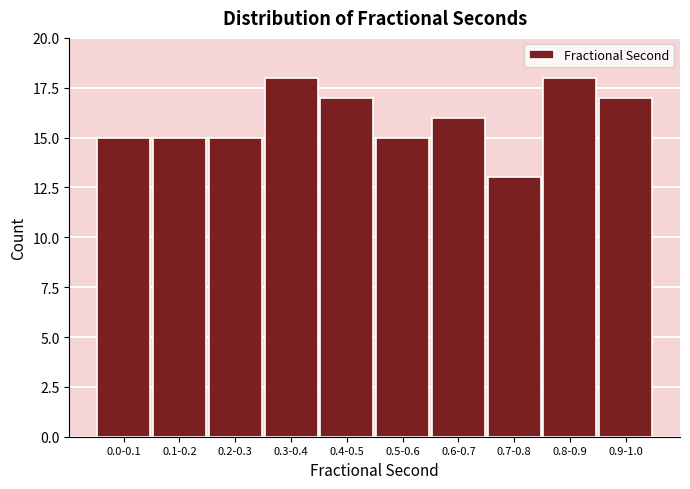

Reading right to left, list all the values displayed in this chart.

17	18	13	16	15	17	18	15	15	15